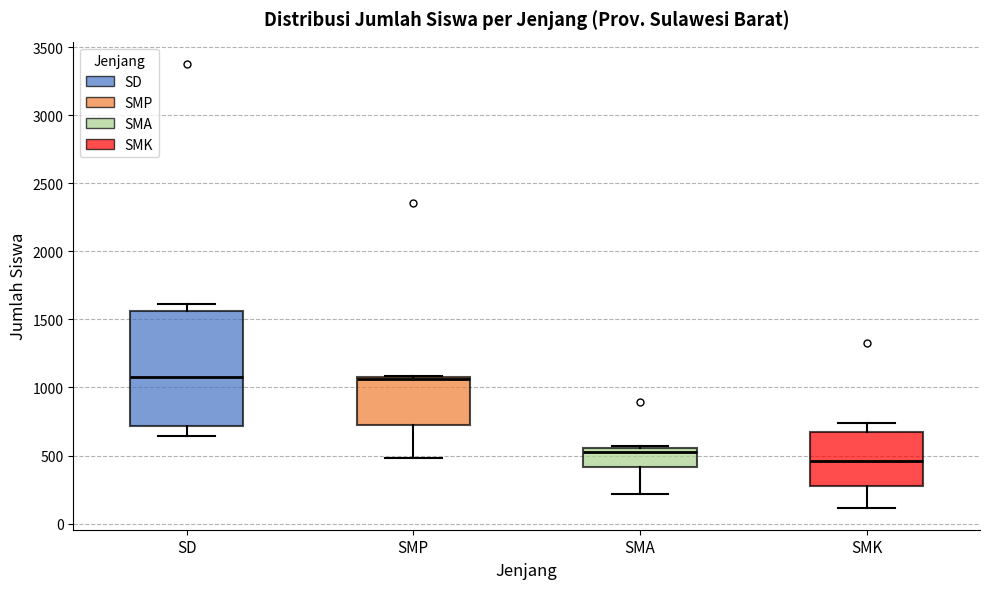

Reading left to right, read every box against the y-axis: the position of its median line, the range the box covers, and the ends of its whiskers. The values are not printed on the chart, so give them approximately, as read against the axis.

SD: median 1100, box 700 to 1550, whiskers 650 to 1600
SMP: median 1050, box 700 to 1100, whiskers 500 to 1100
SMA: median 550 (just below the box's upper edge), box 400 to 550, whiskers 200 to 550
SMK: median 450, box 300 to 650, whiskers 100 to 750